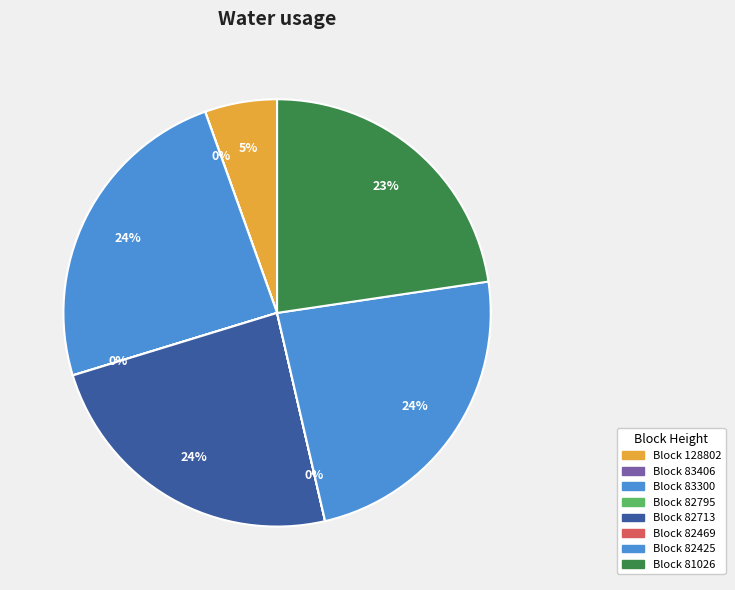

To the nearest percent, what is the difference between the largest and smallest slice percentages?

24%